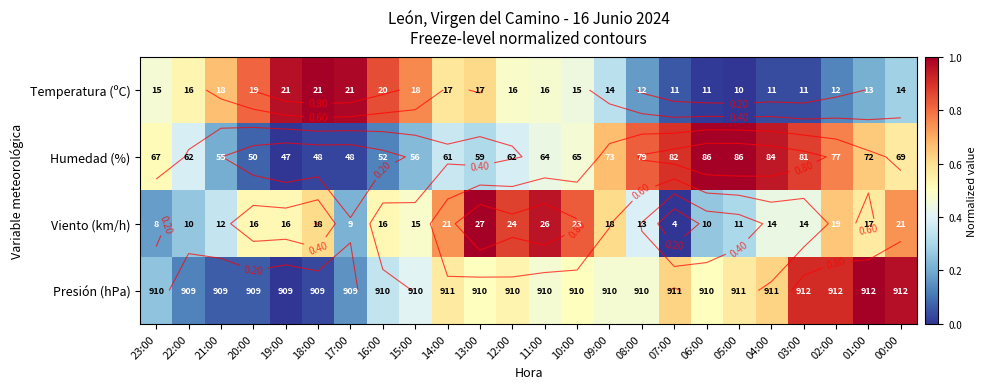

The value of Viento (km/h) at 22:00 is 0.4. True or false?

False